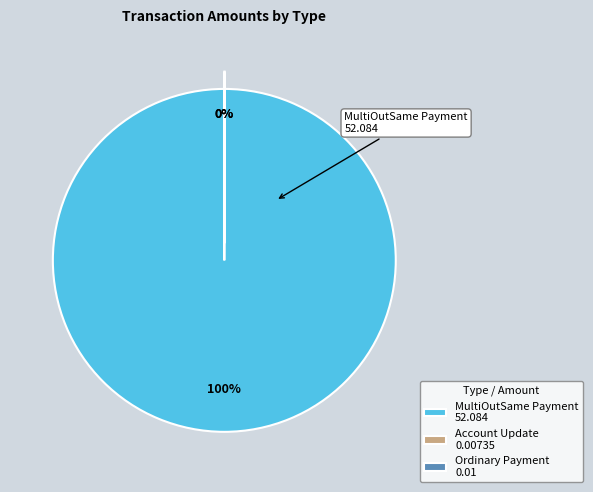

To the nearest percent, what is the difference between the largest and smallest slice percentages?

100%